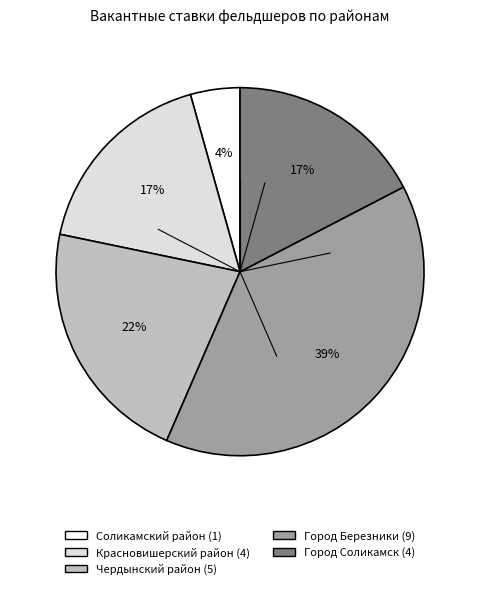

What is the largest slice in the pie chart?

Город Березники